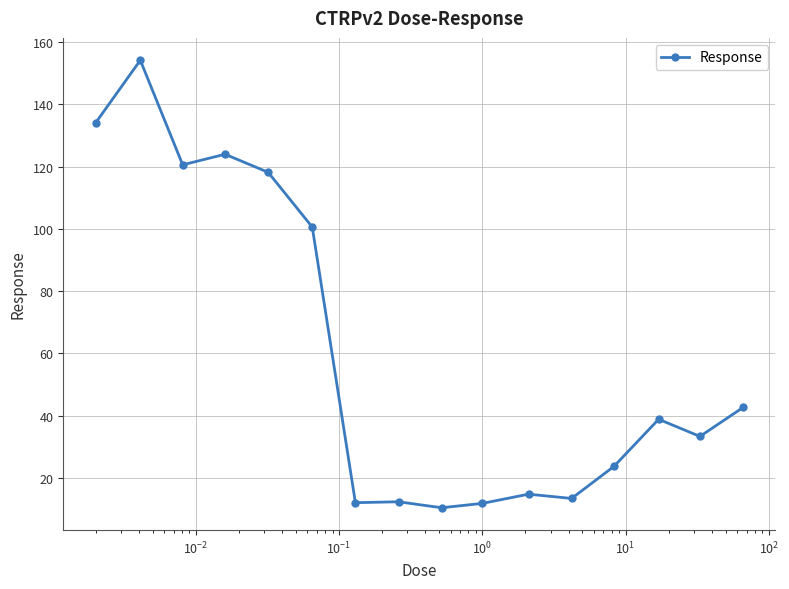

What is the difference between the maximum and minimum values?

143.8